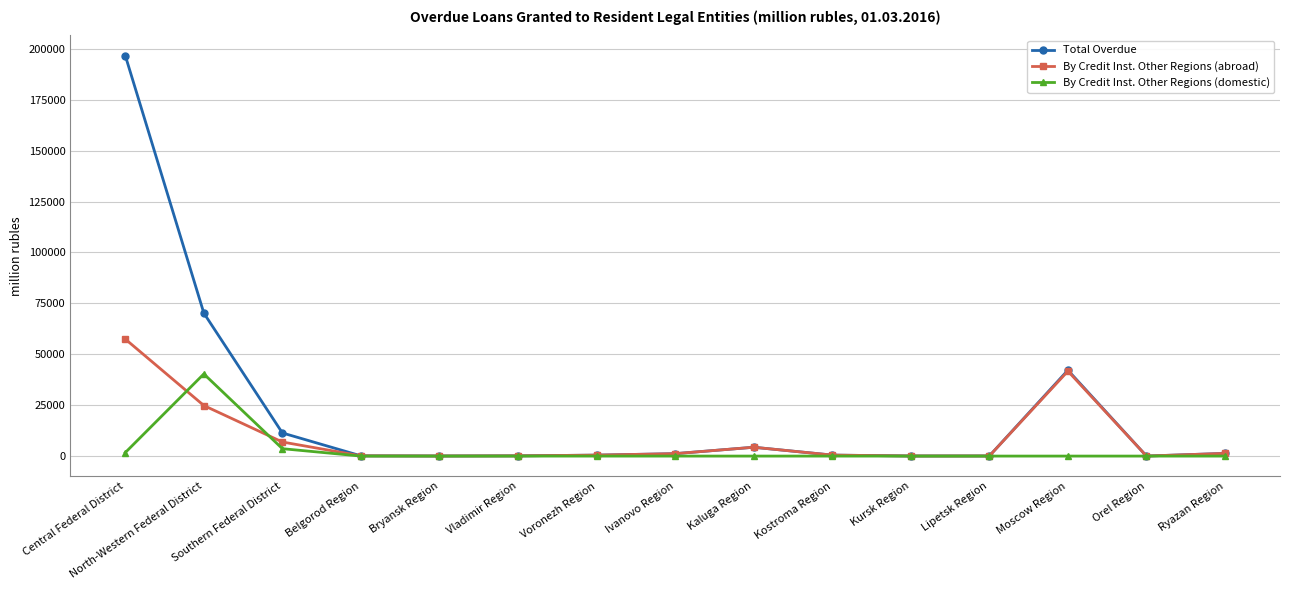

True or false: By Credit Inst. Other Regions (abroad) has a value of 41722 at Moscow Region.

True